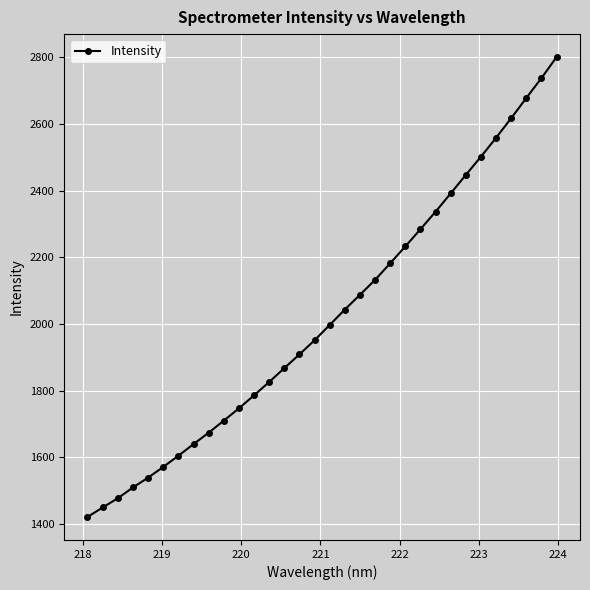

What is the smallest value displayed?

1420.6